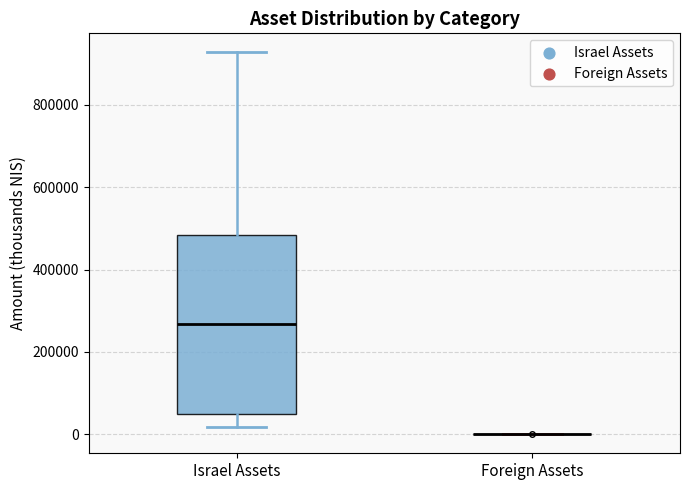

Reading left to right, read every box against the y-axis: the position of its median line, the range the box covers, and the ends of its whiskers. The values are not printed on the chart, so give them approximately, as read against the axis.

Israel Assets: median 260000, box 40000 to 480000, whiskers 20000 to 920000
Foreign Assets: box collapsed to a line at 0, whiskers 0 to 0